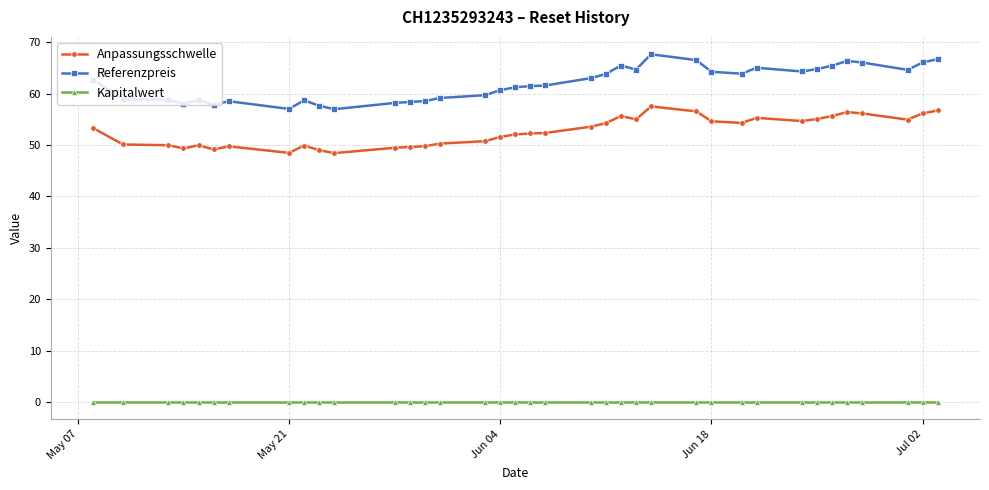

True or false: Anpassungsschwelle and Referenzpreis intersect in this chart.

False